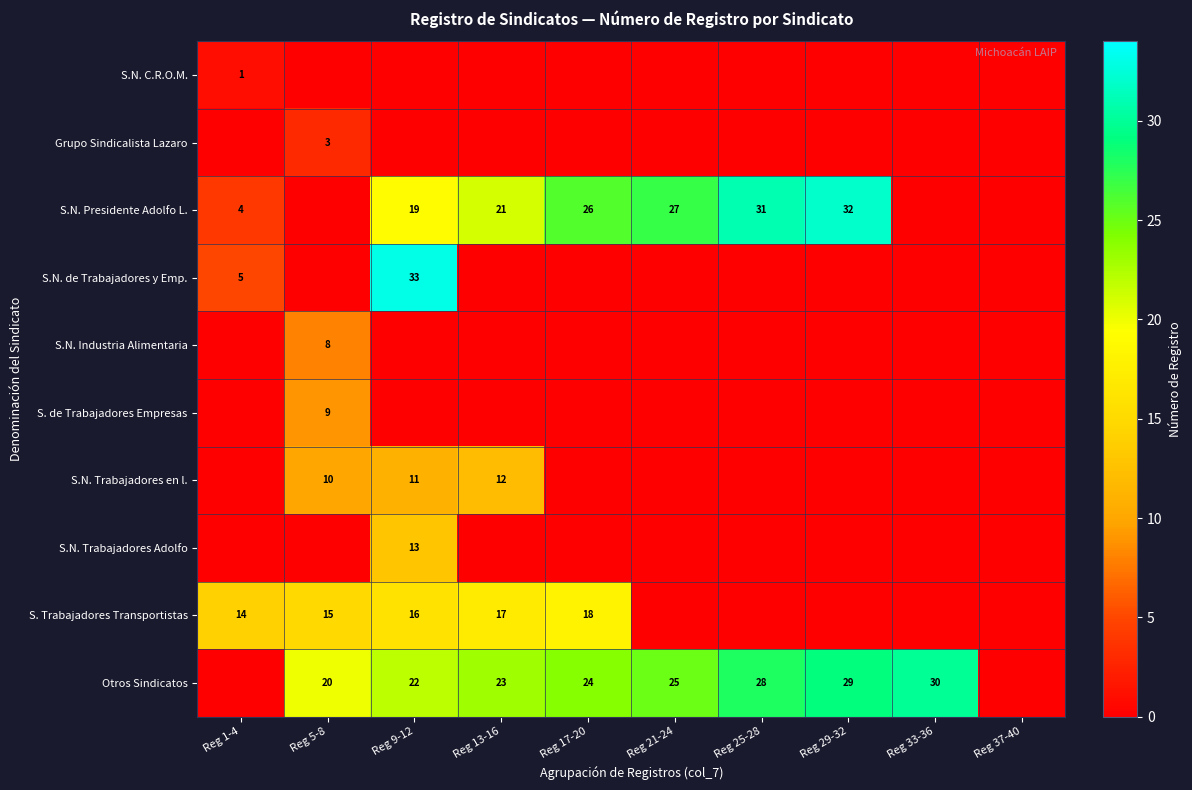

The value of S.N. Trabajadores en l. at Reg 9-12 is 17. True or false?

False